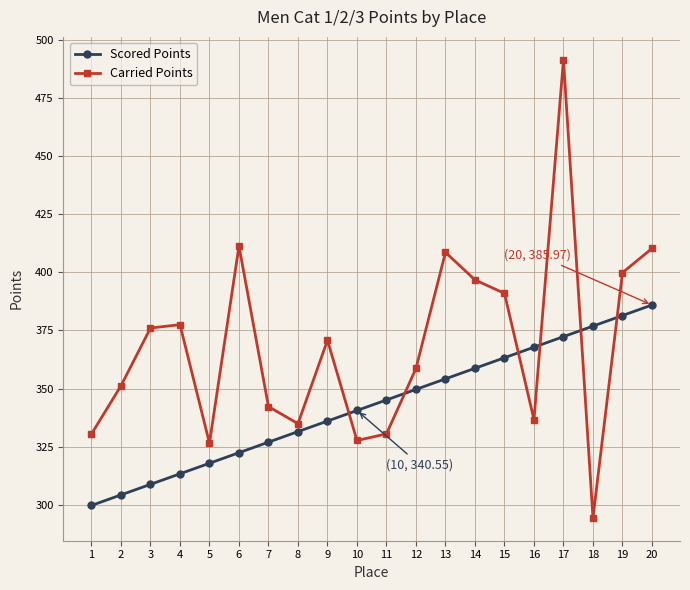

At which label does Scored Points reach its peak?

20